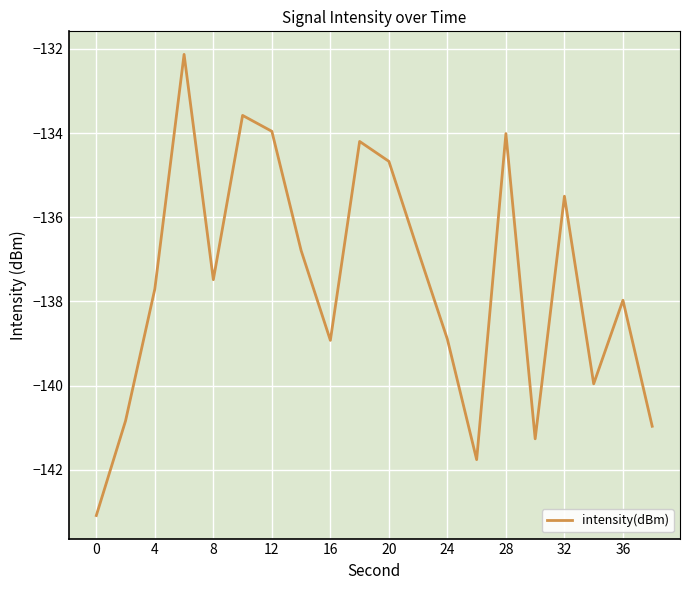

What is the greatest value displayed?

-132.1